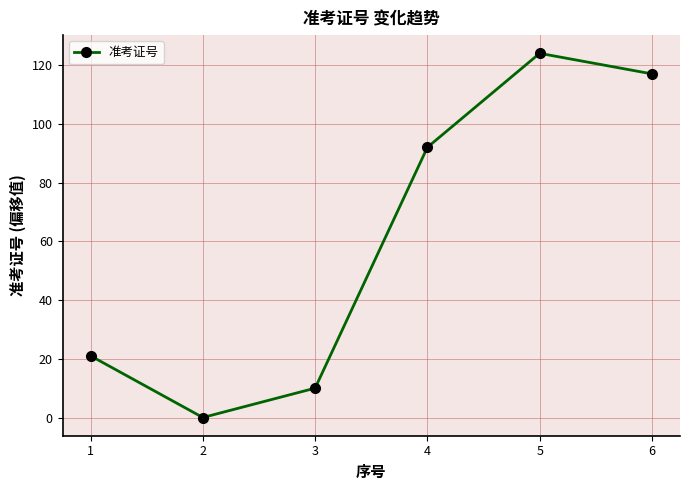

Rank the categories by value from highest to lowest.

5, 6, 4, 1, 3, 2